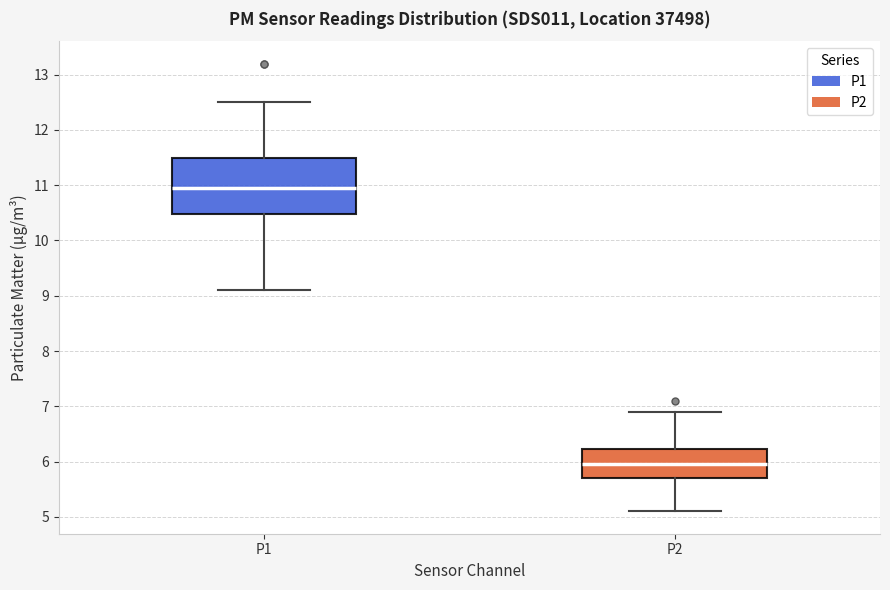

Which box has the lowest median line?

P2